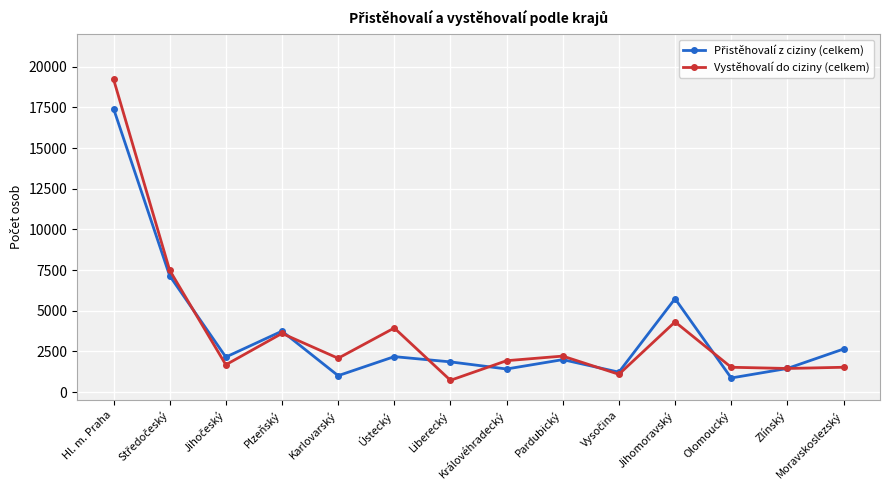

Which series has the largest range (max minus min)?

Vystěhovalí do ciziny (celkem)